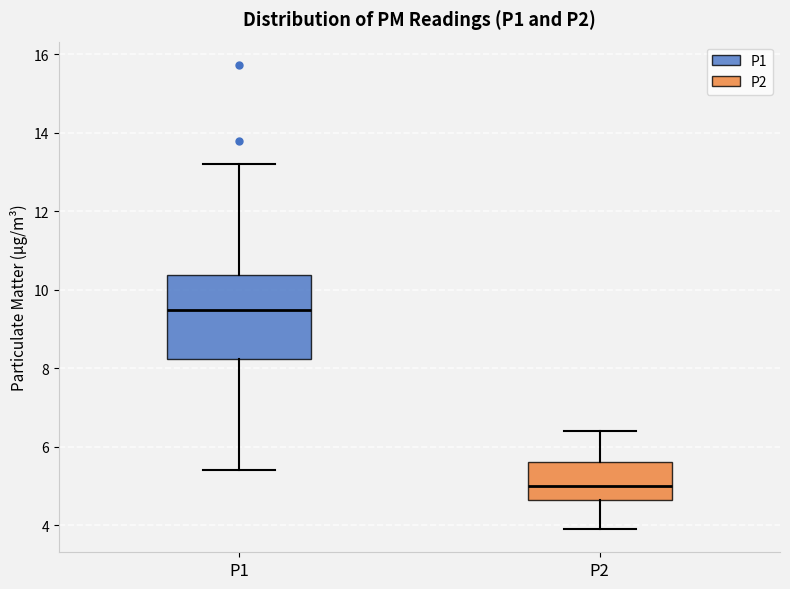

Comparing the boxes themselves (not the whiskers), which one is the tallest?

P1